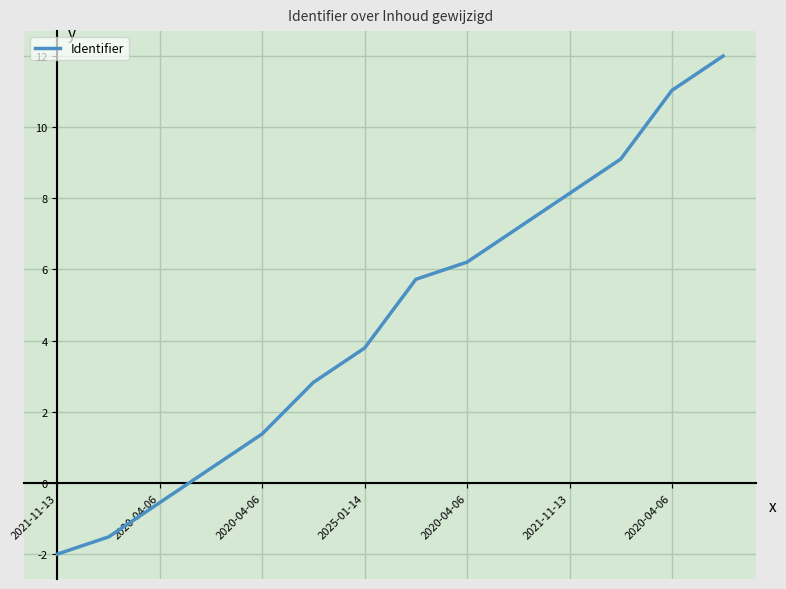

Does the chart have visible grid lines?

Yes